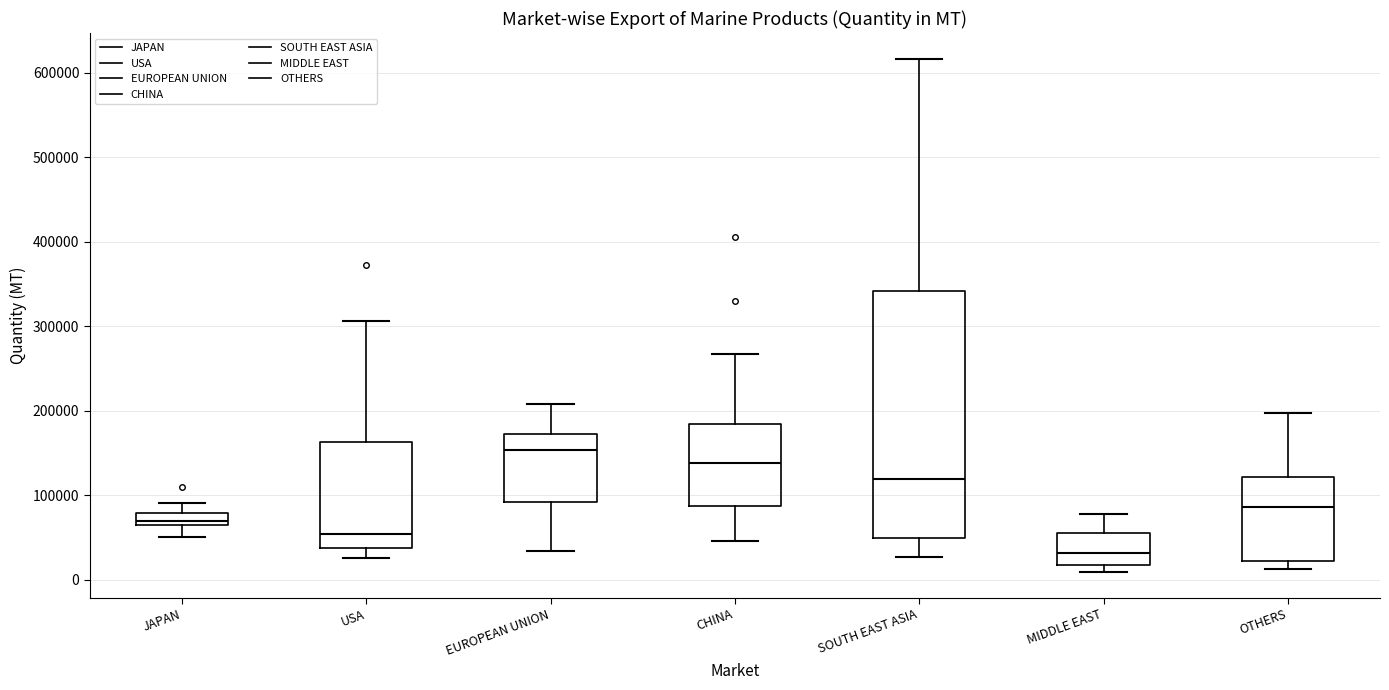

Comparing the boxes themselves (not the whiskers), which one is the tallest?

SOUTH EAST ASIA